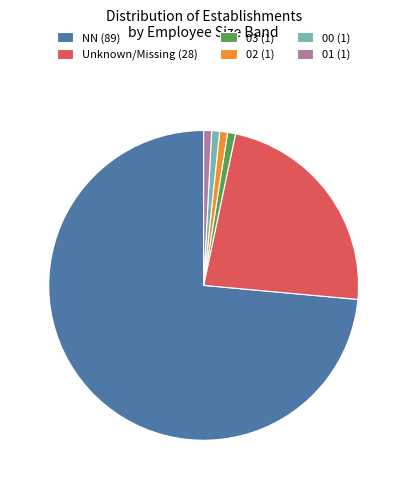

What is the largest slice in the pie chart?

NN (89)